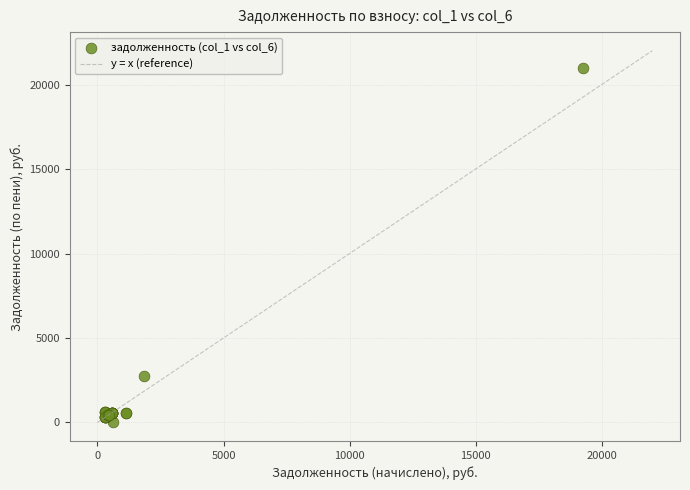

What Y value in the scatter plot is closest to 10478?

2762.5